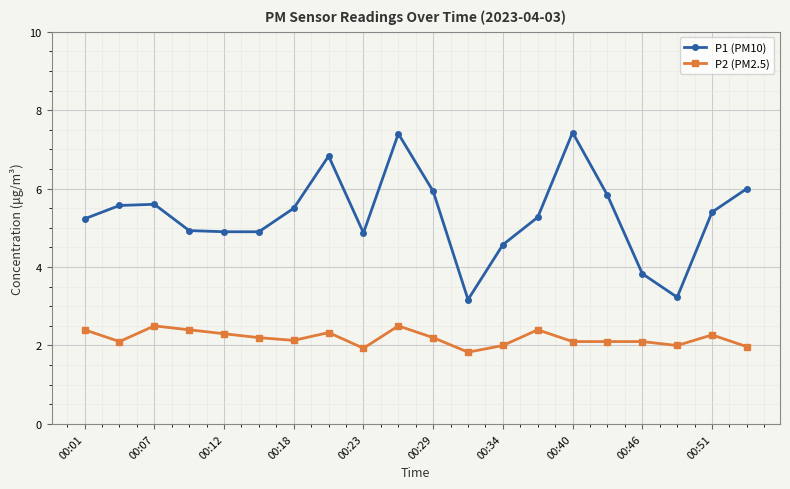

Is this an area chart (filled region under the line)?

No